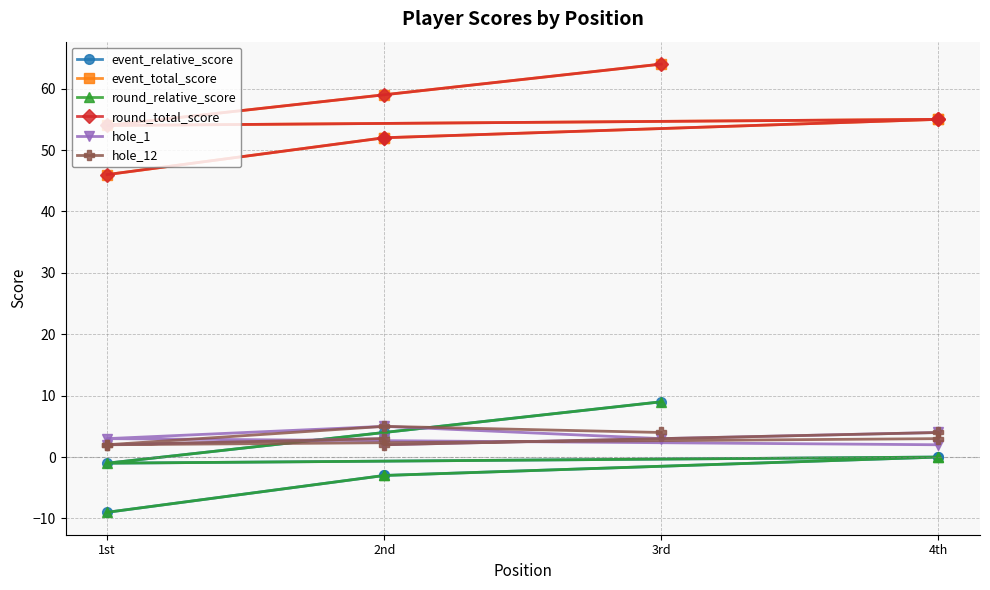

Reading left to right, transcribe all the data shown in this chart.

event_relative_score: -9	-3	-3	0	0	-1	4	9
event_total_score: 46	52	52	55	55	54	59	64
round_relative_score: -9	-3	-3	0	0	-1	4	9
round_total_score: 46	52	52	55	55	54	59	64
hole_1: 2	3	2	4	2	3	5	3
hole_12: 2	3	2	4	3	2	5	4